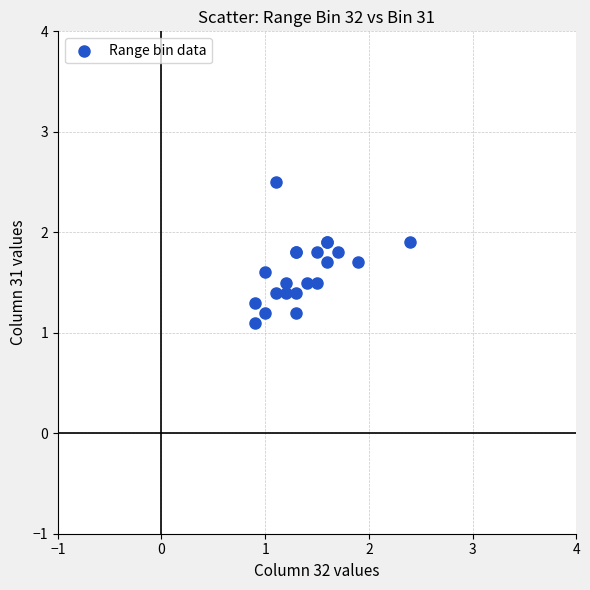

What Y value in the scatter plot is closest to 1?

1.1